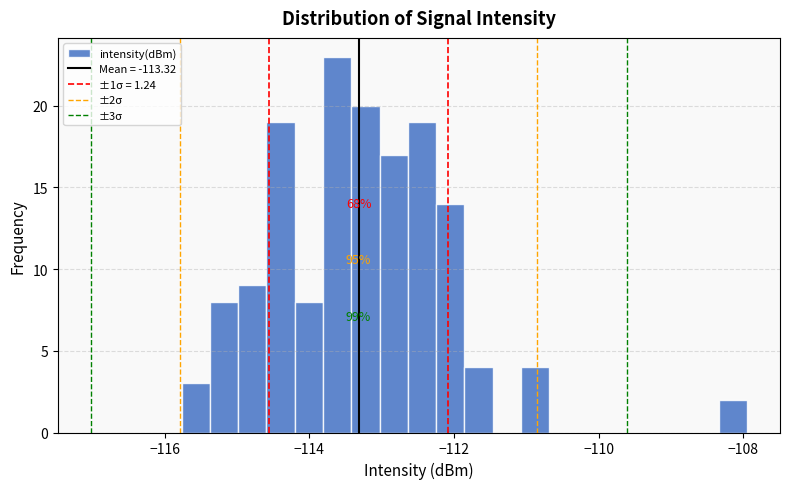

Read against the x-axis, roughly where is the centre of the tallest bar?

-113.6